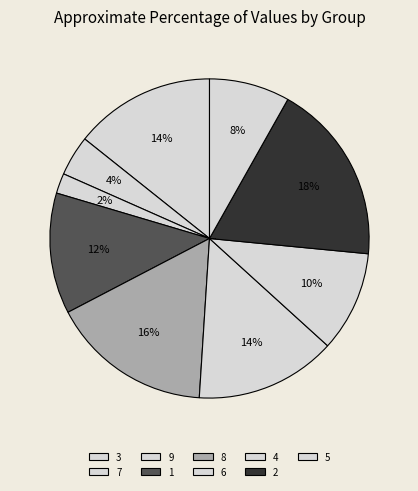

Approximately how many times larger is the value at 2 compared to 6?

1.3